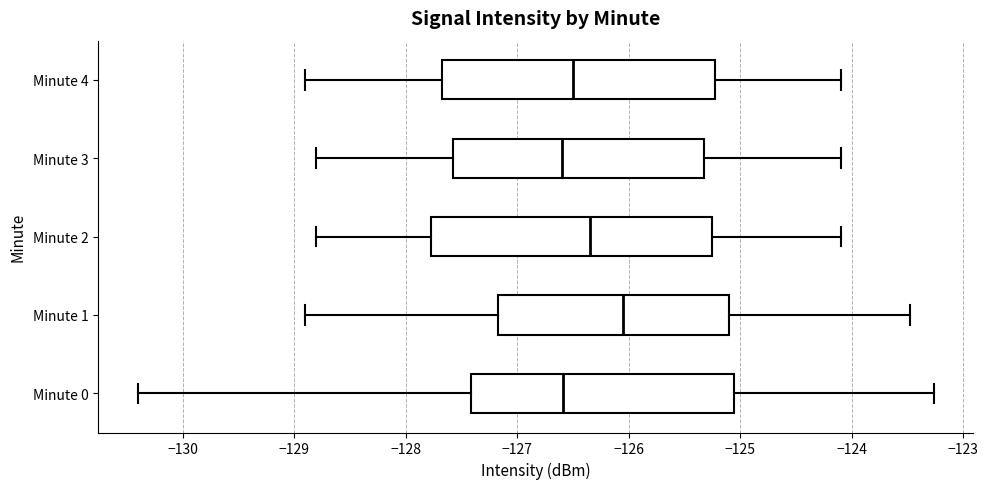

Which box has the furthest to the right median line?

Minute 1